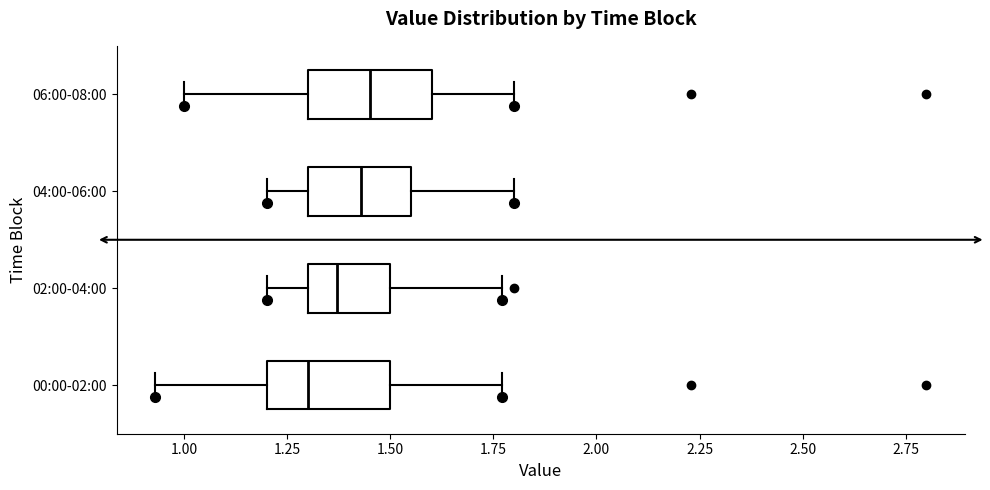

Reading bottom to top, read every box against the x-axis: the position of its median line, the range the box covers, and the ends of its whiskers. The values are not printed on the chart, so give them approximately, as read against the axis.

00:00-02:00: median 1.30, box 1.20 to 1.50, whiskers 0.95 to 1.75
02:00-04:00: median 1.35, box 1.30 to 1.50, whiskers 1.20 to 1.75
04:00-06:00: median 1.45, box 1.30 to 1.55, whiskers 1.20 to 1.80
06:00-08:00: median 1.45, box 1.30 to 1.60, whiskers 1.00 to 1.80